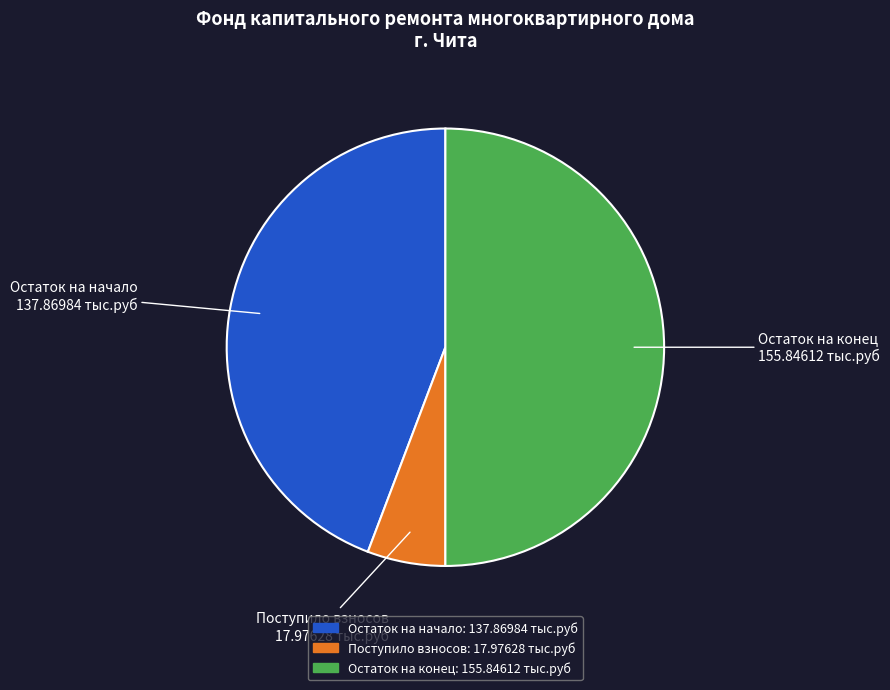

Do Поступило взносов and Остаток на конец together represent more than half of the pie?

Yes